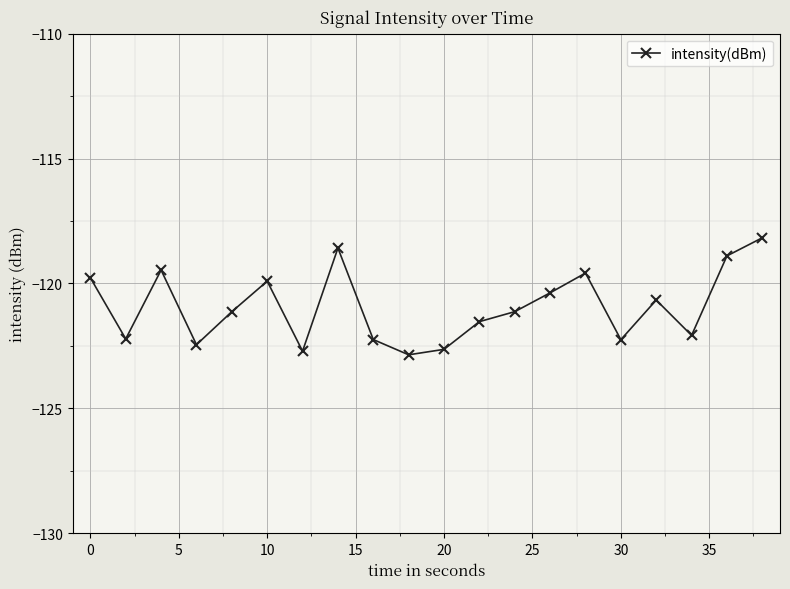

True or false: the data has more than 2 interior local peaks.

True